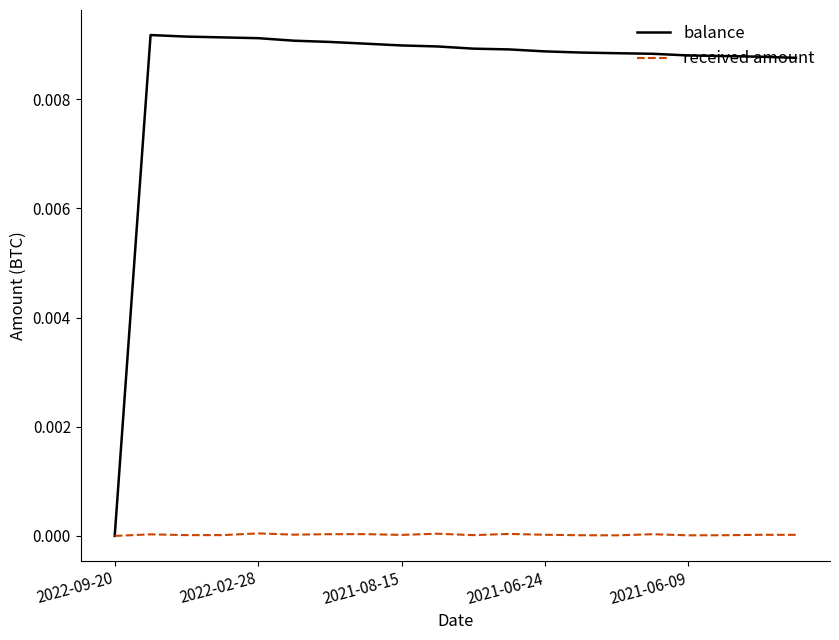

Rank the series by their maximum value, from lowest to highest.

received amount, balance